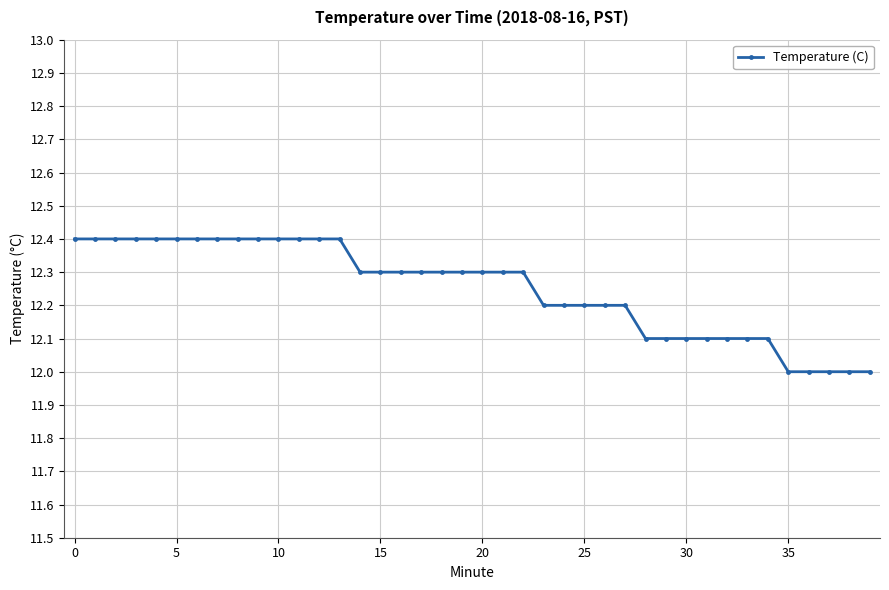

What is the value of the 24th point from the left?

12.2